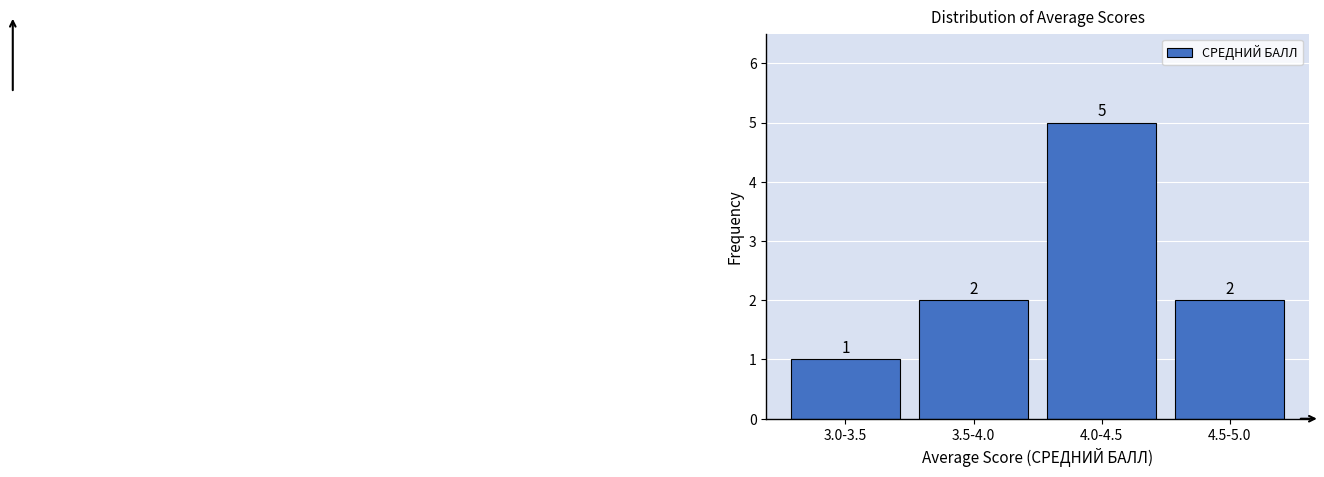

Reading right to left, what are all the values shown in this chart?

4.5-5.0=2	4.0-4.5=5	3.5-4.0=2	3.0-3.5=1